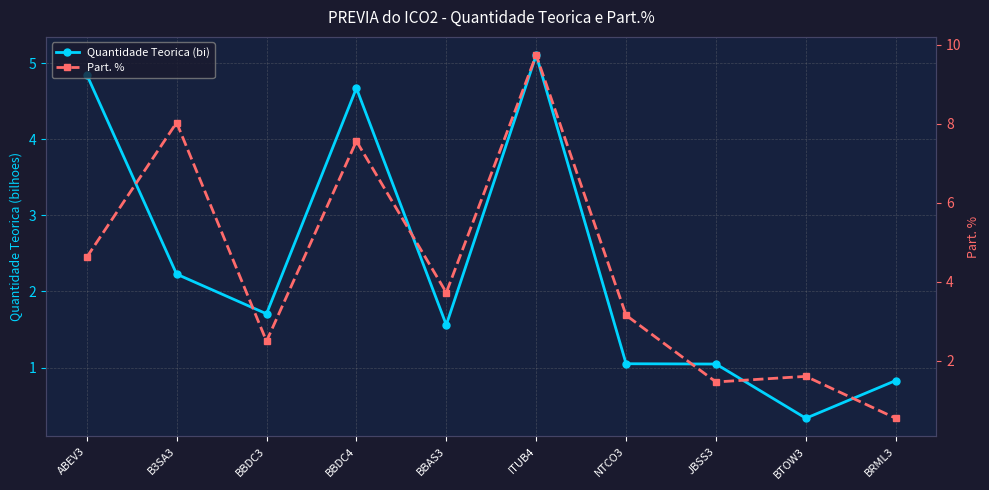

Which series ends up on top after the final intersection of Quantidade Teorica (bi) and Part. %?

Quantidade Teorica (bi)